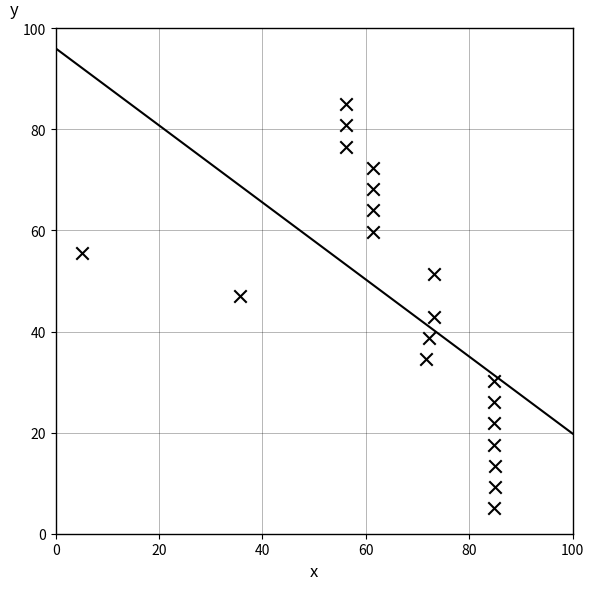

What is the range of Y values (max minus min)?

80.0